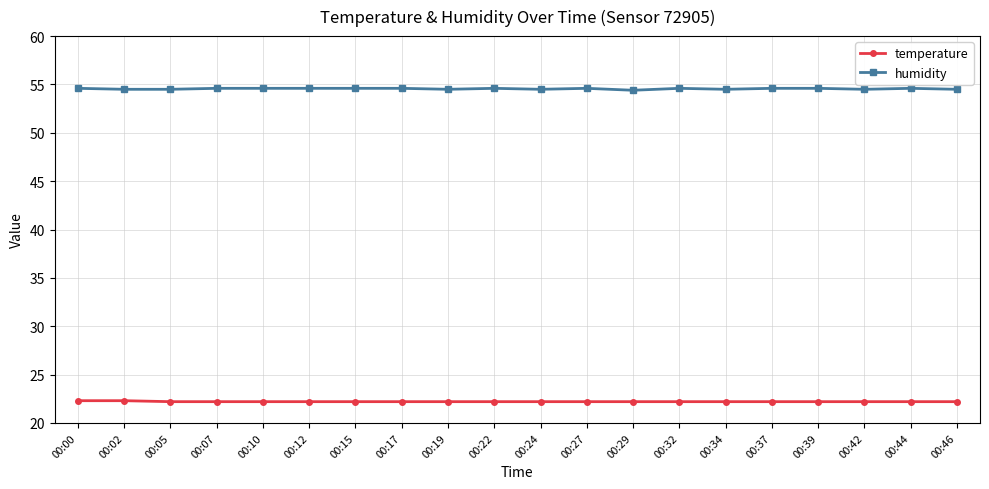

What is the spread (max minus min) of values at 00:05?

32.3